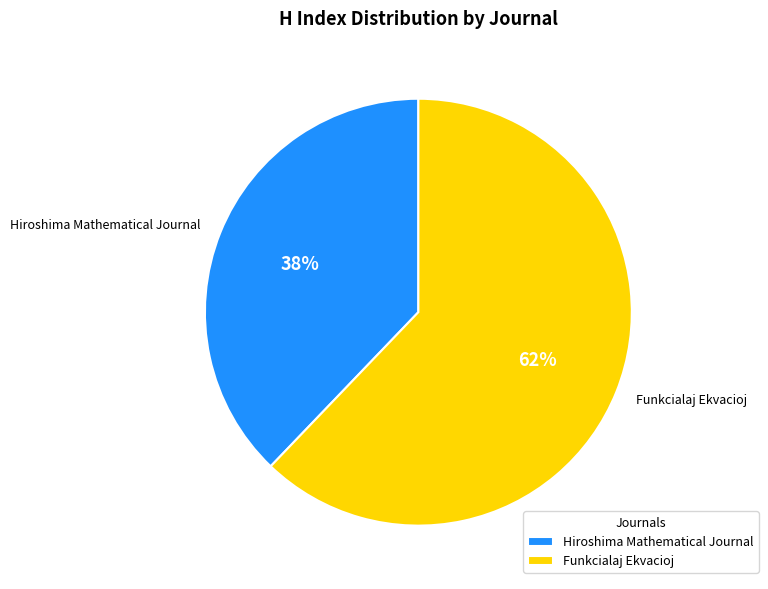

To the nearest percent, what portion does Funkcialaj Ekvacioj represent?

62%